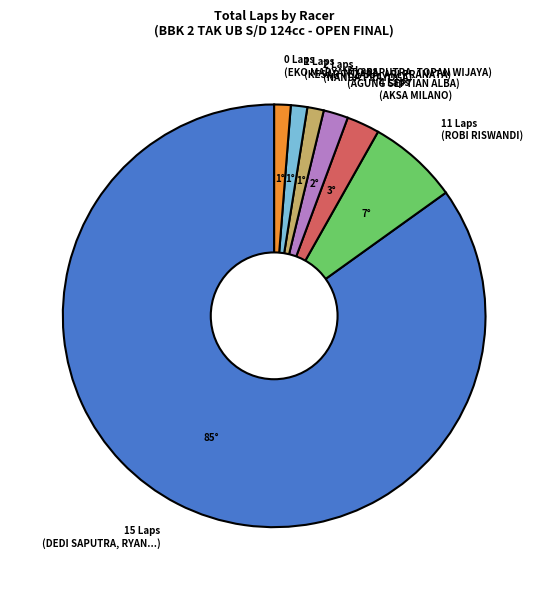

Between 11 Laps (ROBI RISWANDI) and 3 Laps (AGUNG SEPTIAN ALBA), which is larger?

11 Laps (ROBI RISWANDI)